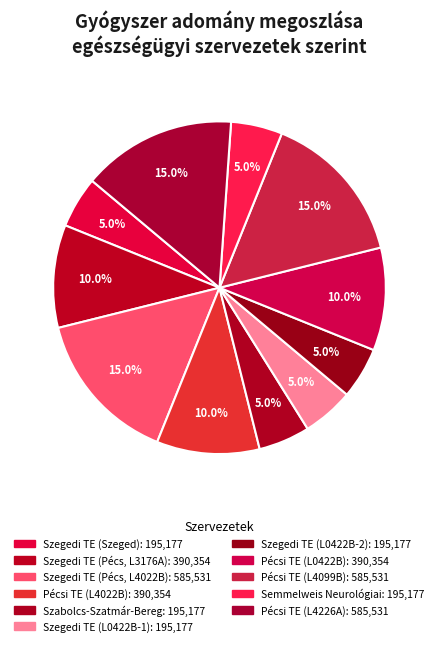

Does any single category account for the majority?

No